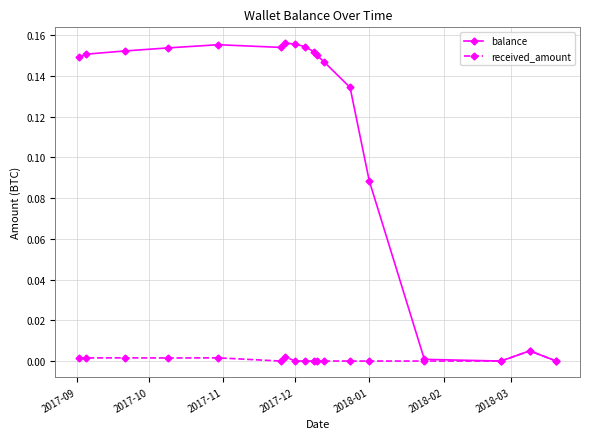

Which series has the largest total across all categories?

balance